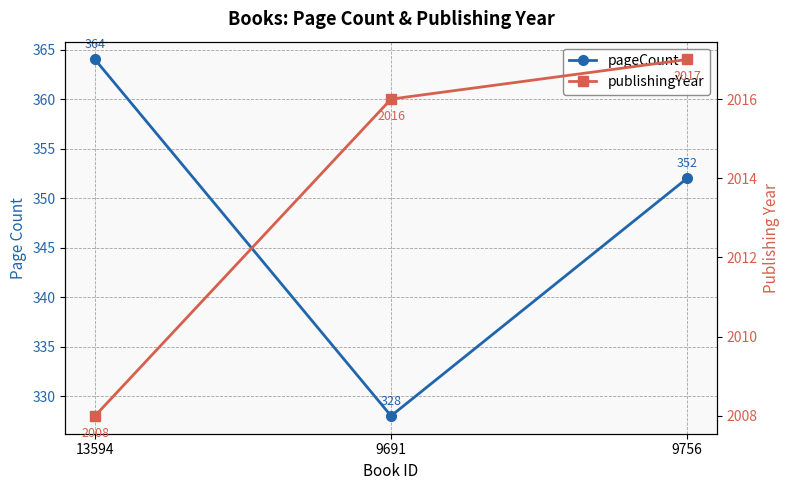

Rank the series by their average value, from lowest to highest.

pageCount, publishingYear